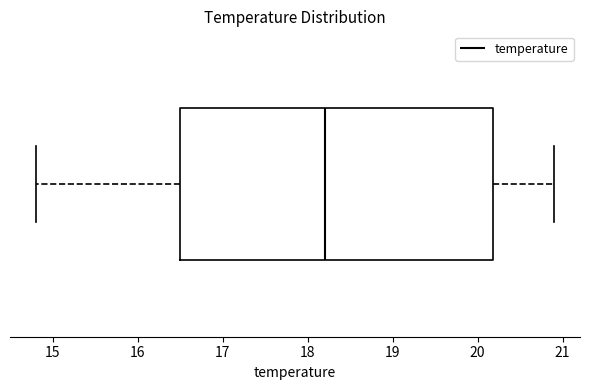

Transcribe this box plot: give where the median line is, the range the box spans, and where the two whiskers end, as read against the x-axis. The values are not printed on the chart, so give them approximately, as read against the axis.

median 18.2, box 16.5 to 20.2, whiskers 14.8 to 20.9